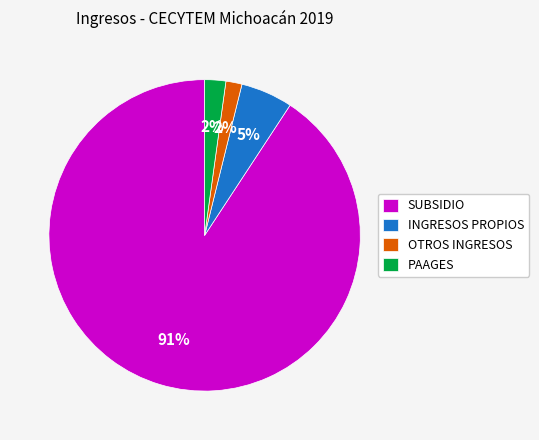

To the nearest percent, what portion does SUBSIDIO represent?

91%